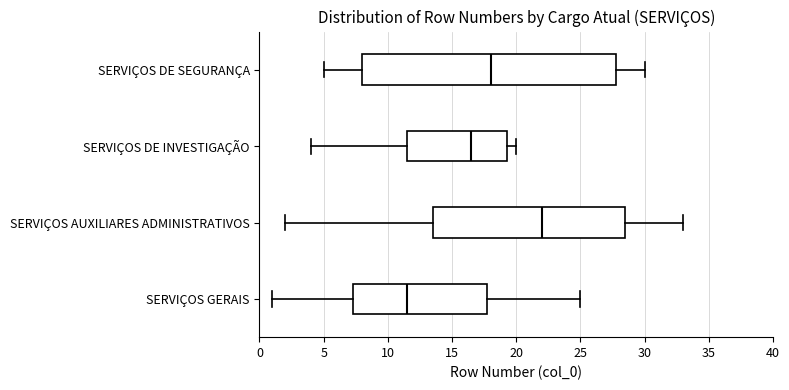

Which box is the widest, from its left edge to its right edge?

SERVIÇOS DE SEGURANÇA